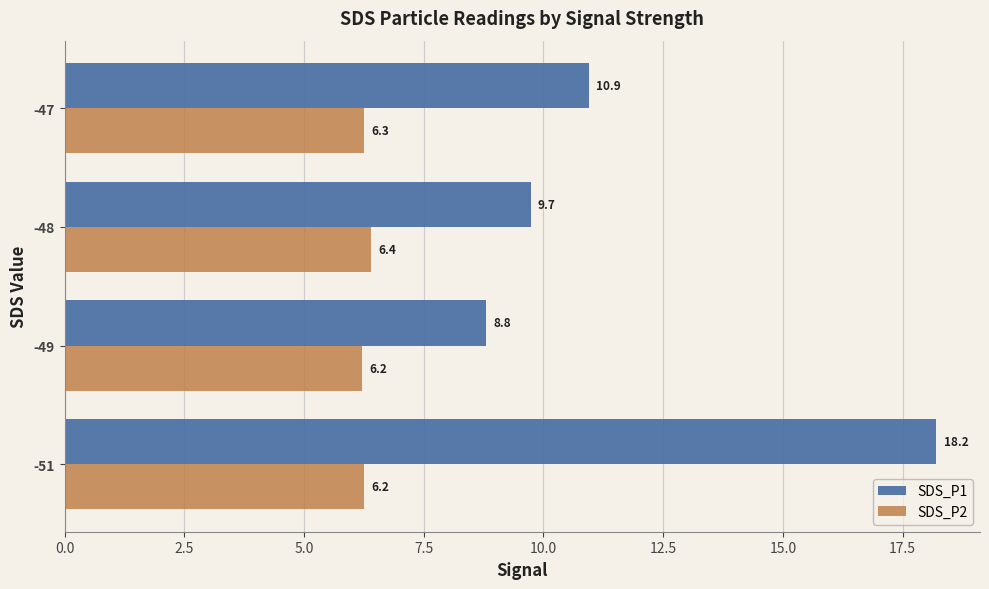

The value of SDS_P1 at -47 is 10.9. True or false?

True